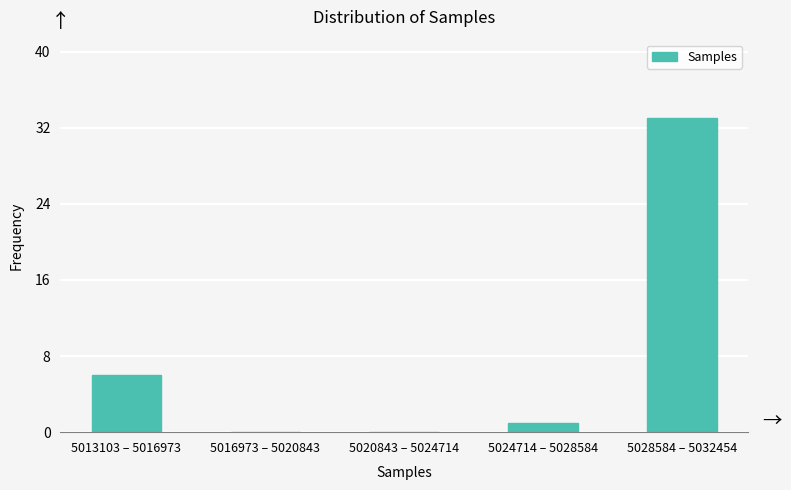

Reading left to right, transcribe all the data shown in this chart.

5013103 – 5016973=6	5016973 – 5020843=0	5020843 – 5024714=0	5024714 – 5028584=1	5028584 – 5032454=33